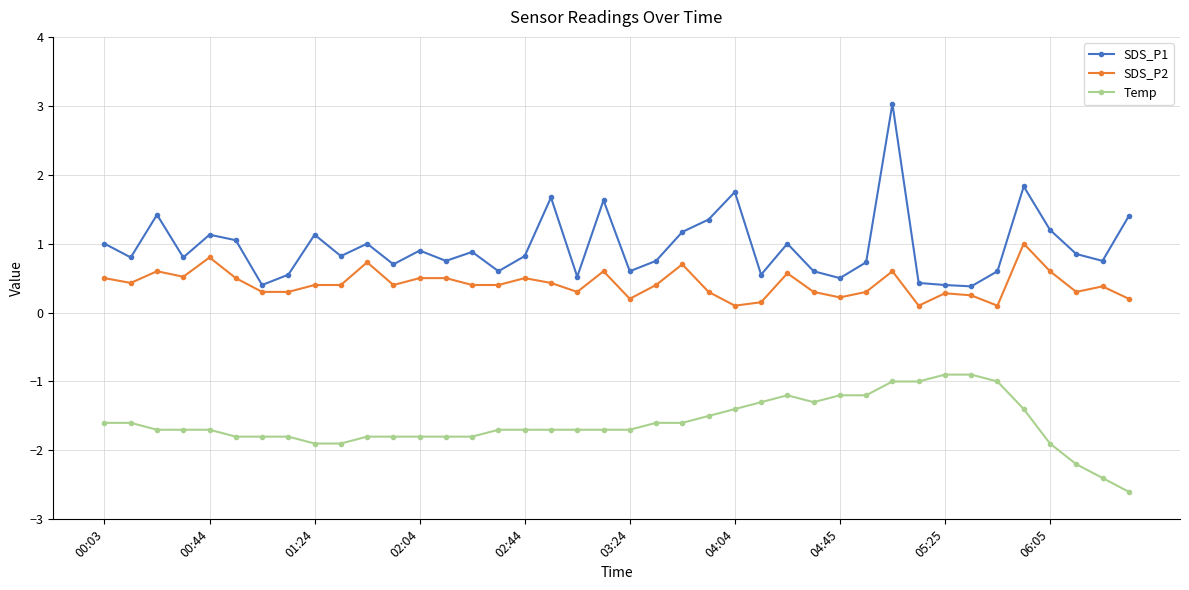

At how many categories does at least one series exceed 0?

40